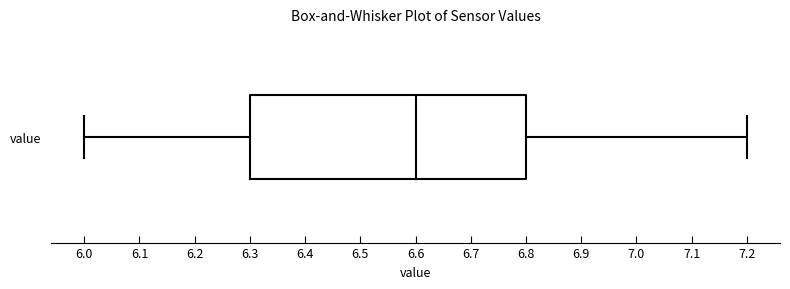

Transcribe this box plot: give where the median line is, the range the box spans, and where the two whiskers end, as read against the x-axis. The values are not printed on the chart, so give them approximately, as read against the axis.

median 6.6, box 6.3 to 6.8, whiskers 6.0 to 7.2